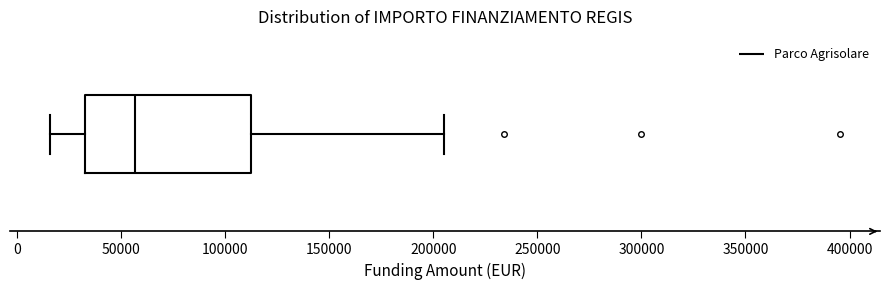

Transcribe this box plot: give where the median line is, the range the box spans, and where the two whiskers end, as read against the x-axis. The values are not printed on the chart, so give them approximately, as read against the axis.

median 55000, box 35000 to 115000, whiskers 15000 to 205000